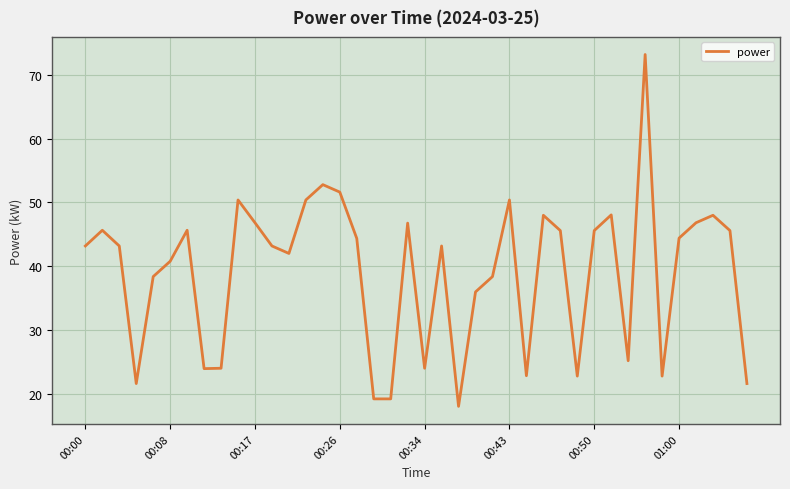

What is the maximum value shown in the chart?

73.2